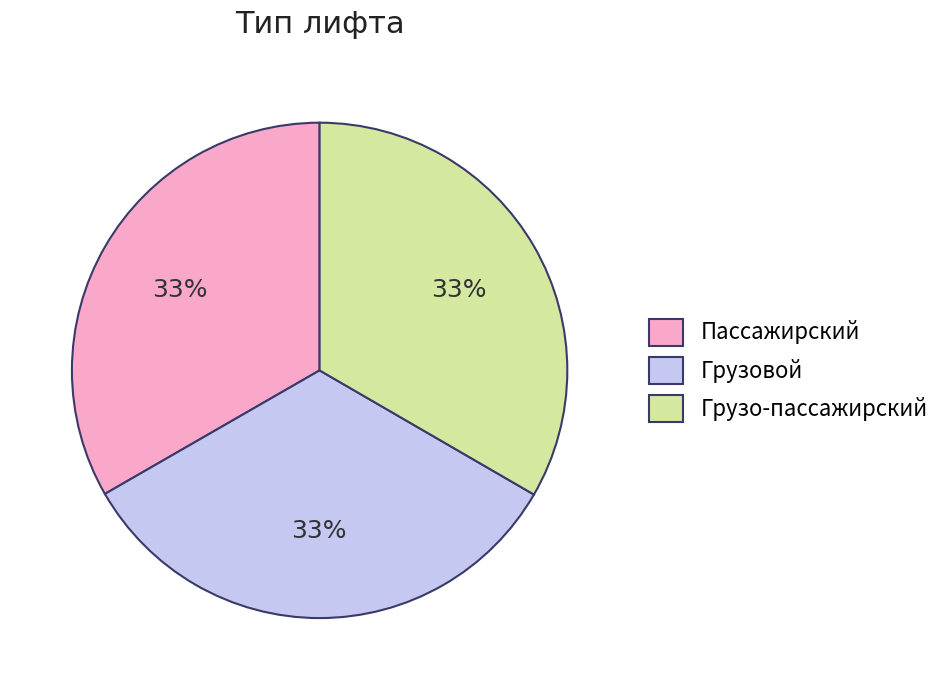

Combined, do Грузовой and Грузо-пассажирский account for over 50%?

Yes